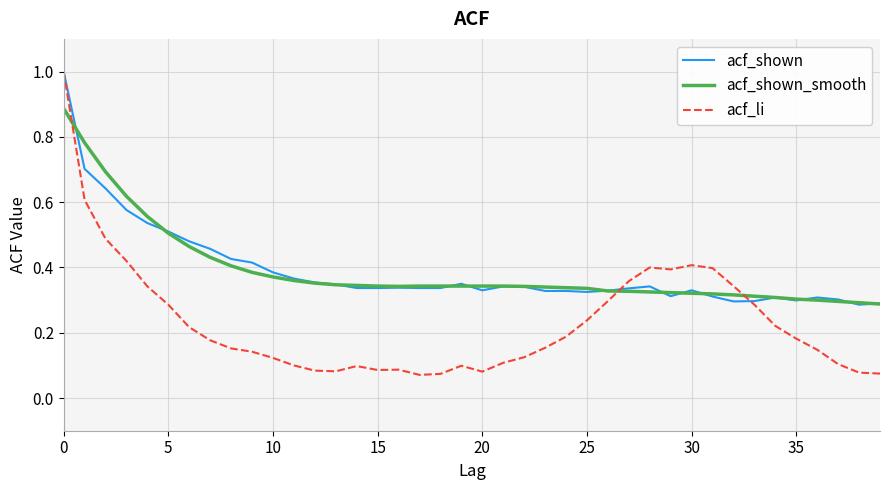

Is this an area chart (filled region under the line)?

No